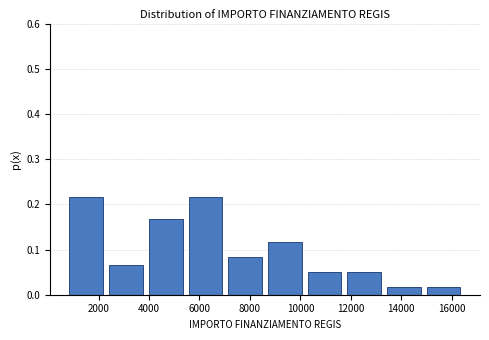

Reading left to right, transcribe this chart: for each bar, give the range it covers on the x-axis and its height. Neither the bar edges nor the heights are printed on the chart, so give them approximately, as read against the axes.

800 to 2400: 0.22
2400 to 3800: 0.07
3800 to 5400: 0.17
5400 to 7000: 0.22
7000 to 8600: 0.08
8600 to 10200: 0.12
10200 to 11800: 0.05
11800 to 13400: 0.05
13400 to 14800: 0.02
14800 to 16400: 0.02